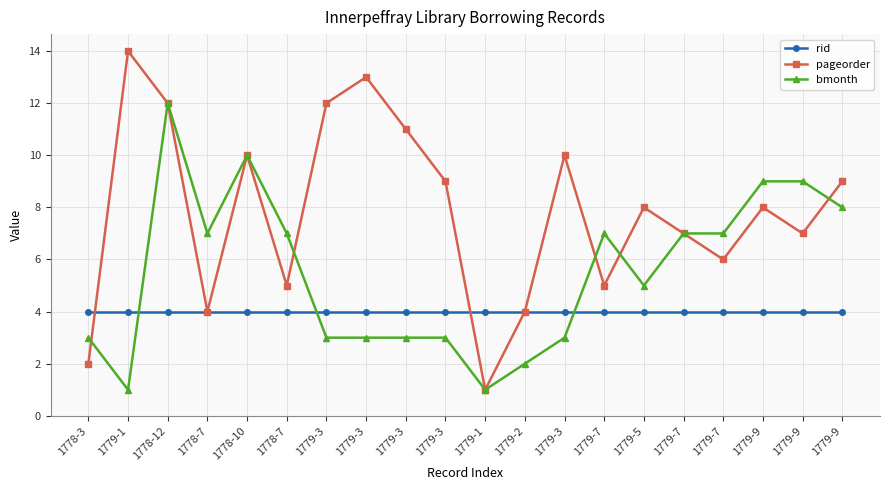

The value of rid at 1779-3 is 1. True or false?

False